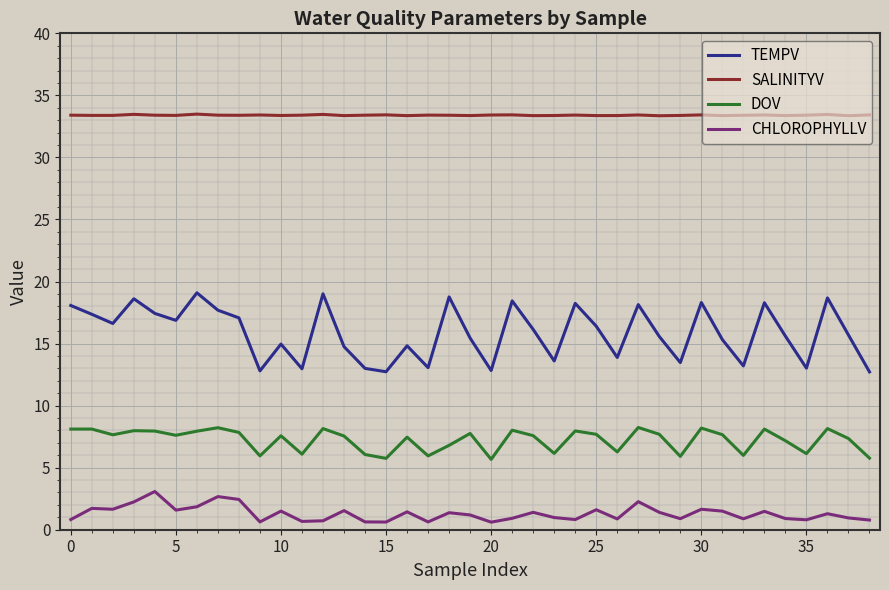

List the series in order of their overall mean, lowest first.

CHLOROPHYLLV, DOV, TEMPV, SALINITYV